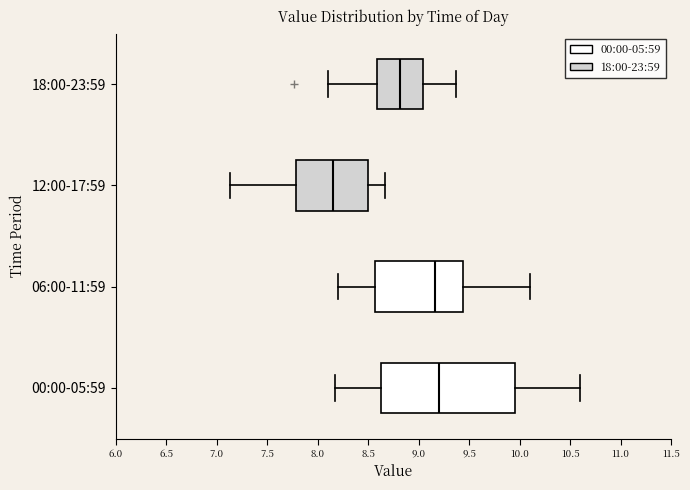

Which box is the widest, from its left edge to its right edge?

00:00-05:59